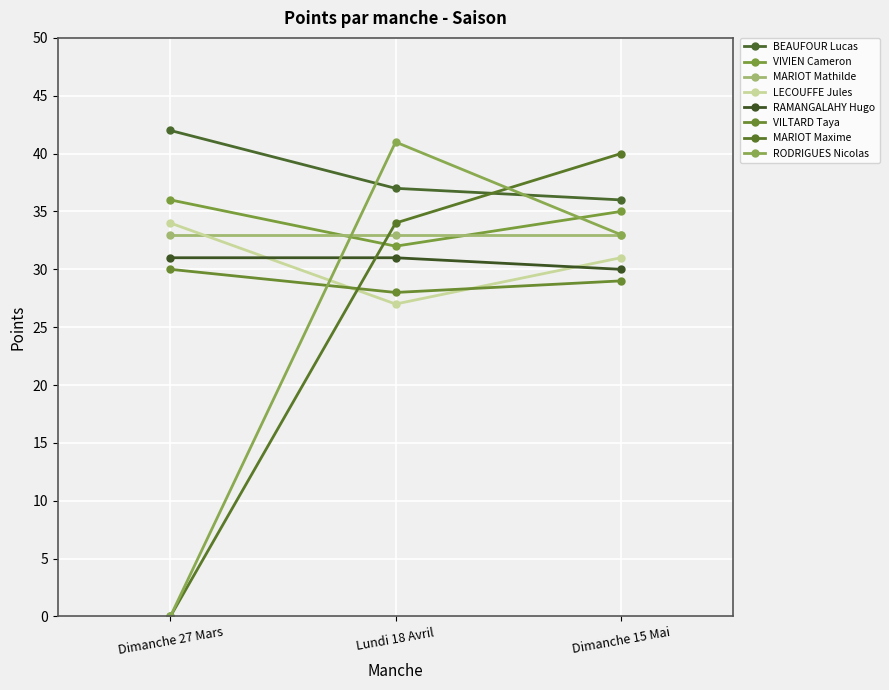

How many distinct data groups are displayed?

8